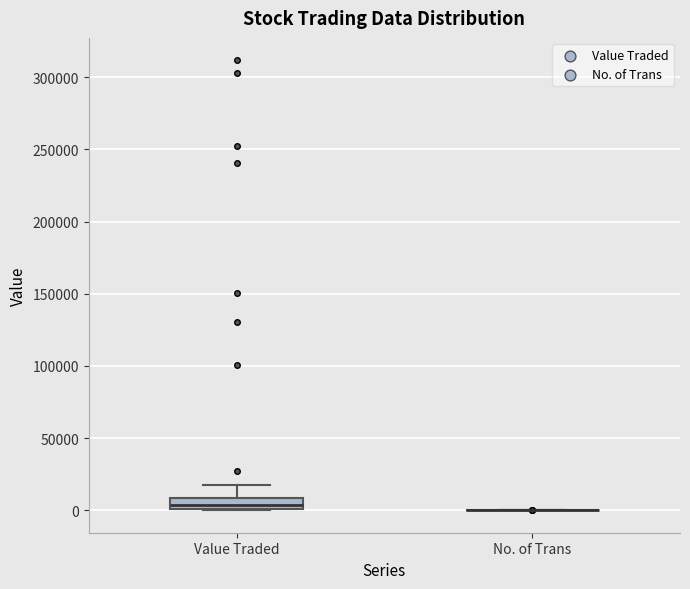

Reading left to right, read every box against the y-axis: the position of its median line, the range the box covers, and the ends of its whiskers. The values are not printed on the chart, so give them approximately, as read against the axis.

Value Traded: median 5000, box 0 to 10000, whiskers 0 to 20000
No. of Trans: box collapsed to a line at 0, whiskers 0 to 0